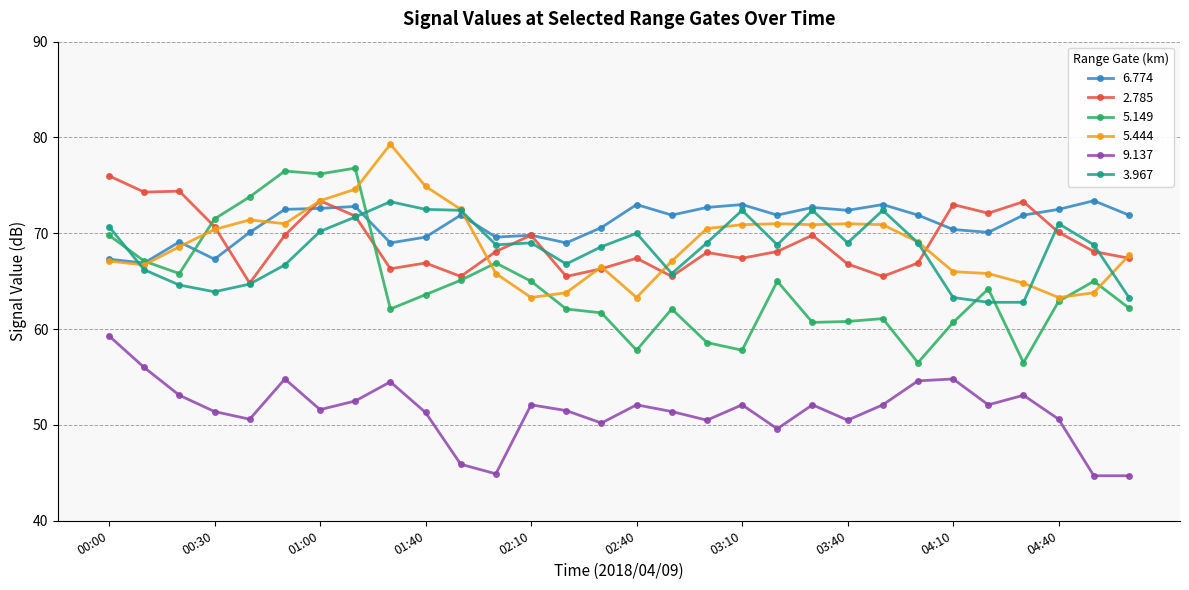

True or false: 3.967 has more than 2 points higher than both neighbors.

True